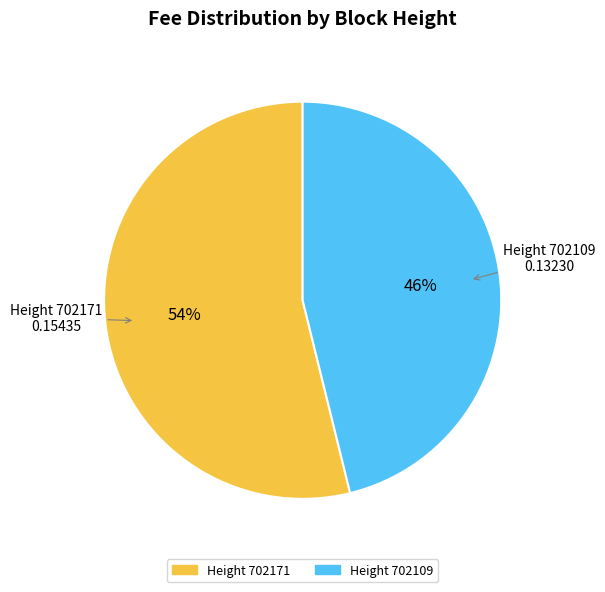

To the nearest percent, what is the average slice percentage?

50%